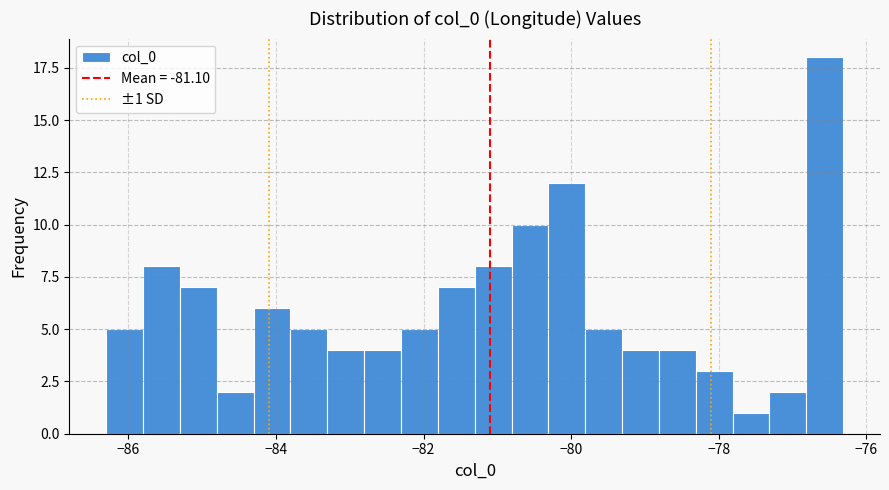

Read against the x-axis, roughly where is the centre of the tallest bar?

-76.6